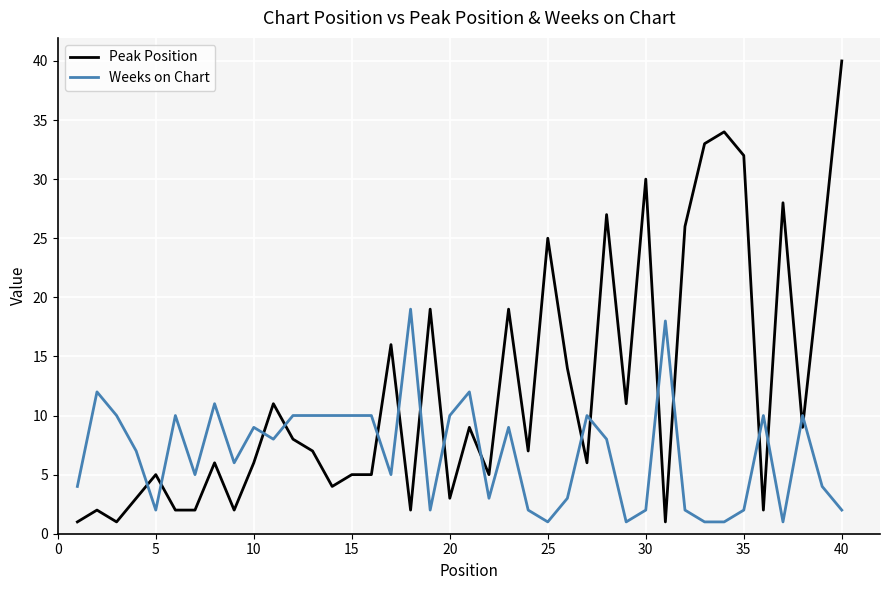

Which series has the largest total across all categories?

Peak Position